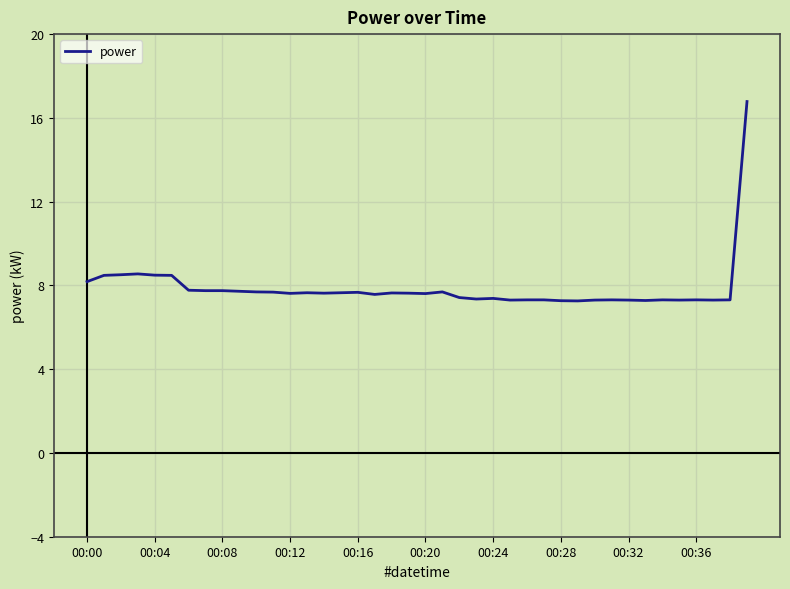

What is the difference between the maximum and minimum values?

9.5